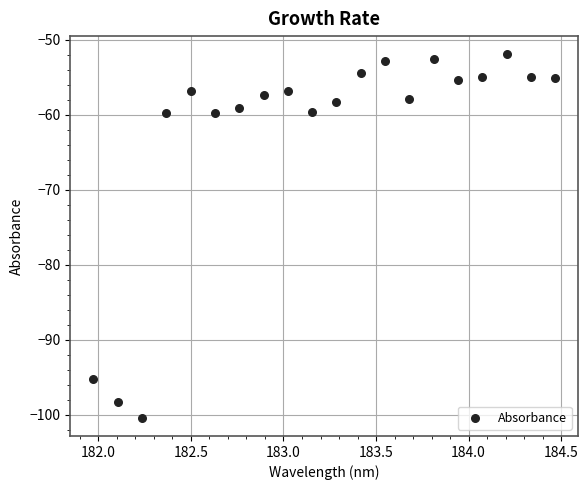

What is the range of X values (max minus min)?

2.5